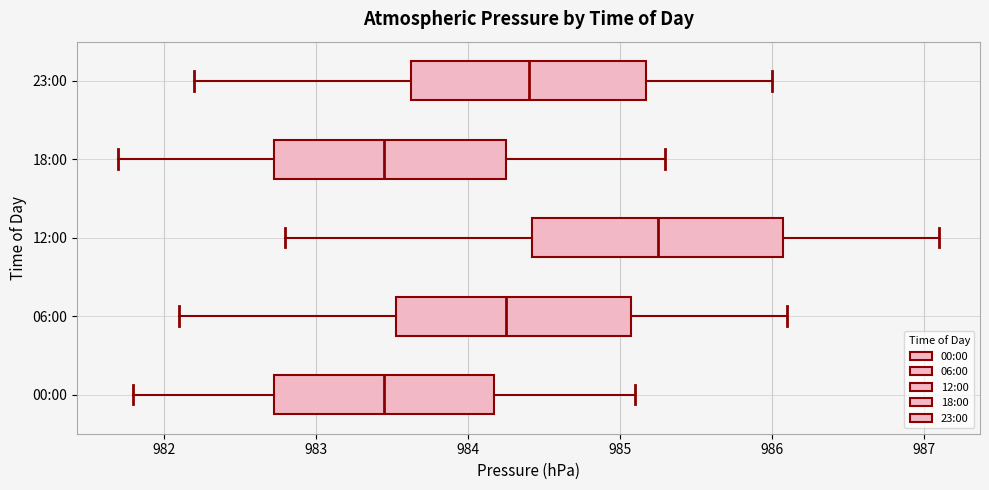

Which box has the furthest to the right median line?

12:00